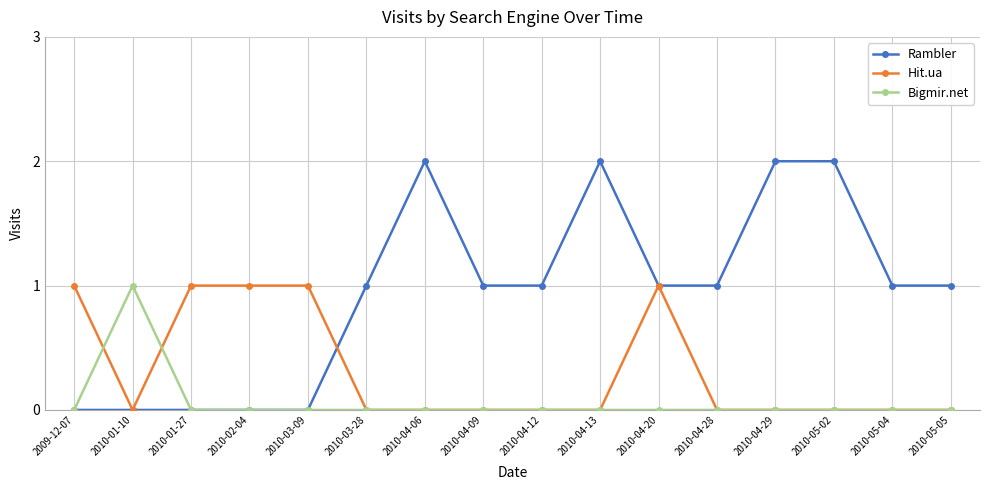

What is the maximum value shown in the chart?

2